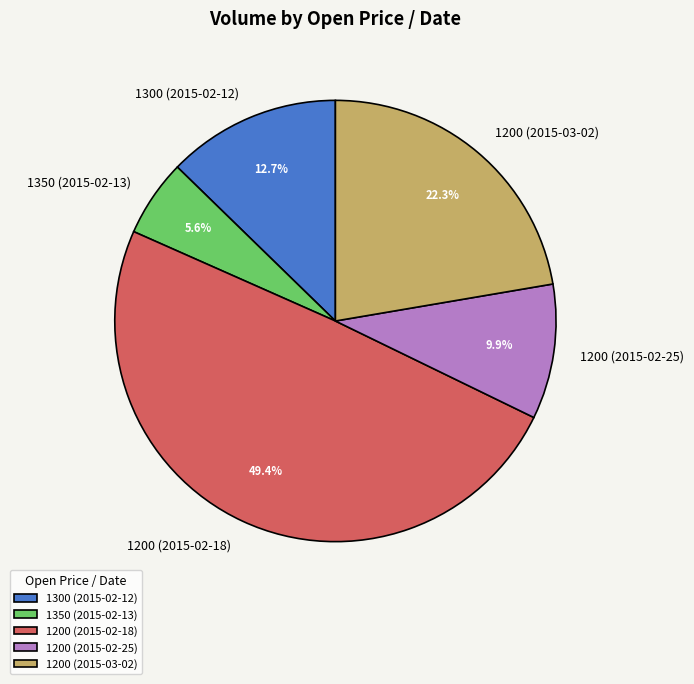

Between 1200 (2015-03-02) and 1300 (2015-02-12), which is larger?

1200 (2015-03-02)